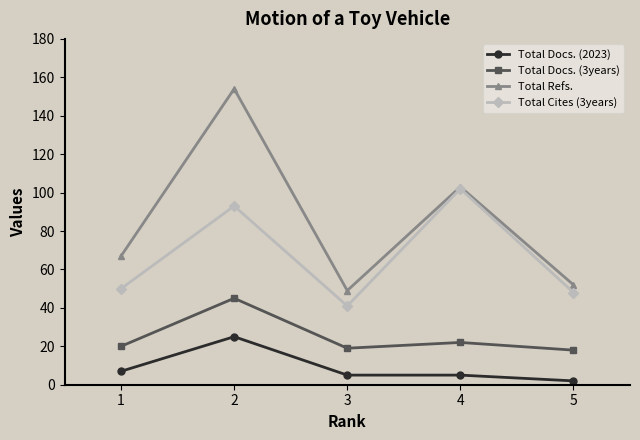

List the series in order of their peak value, highest first.

Total Refs., Total Cites (3years), Total Docs. (3years), Total Docs. (2023)